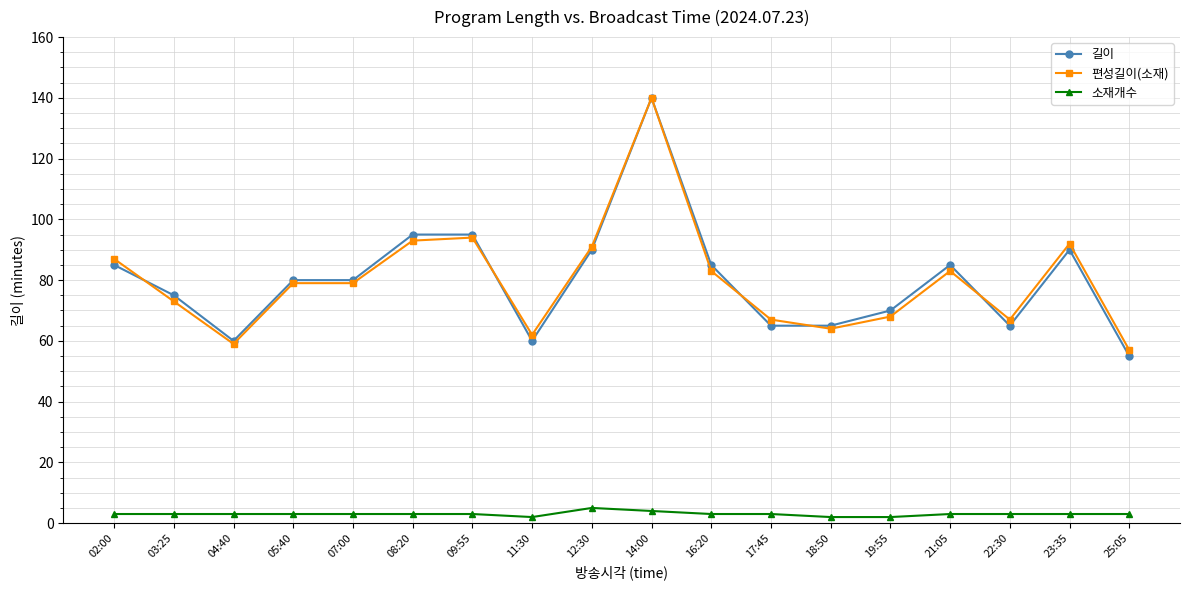

Reading left to right, list all the values displayed in this chart.

길이: 02:00=85	03:25=75	04:40=60	05:40=80	07:00=80	08:20=95	09:55=95	11:30=60	12:30=90	14:00=140	16:20=85	17:45=65	18:50=65	19:55=70	21:05=85	22:30=65	23:35=90	25:05=55
편성길이(소재): 02:00=87	03:25=73	04:40=59	05:40=79	07:00=79	08:20=93	09:55=94	11:30=62	12:30=91	14:00=140	16:20=83	17:45=67	18:50=64	19:55=68	21:05=83	22:30=67	23:35=92	25:05=57
소재개수: 02:00=3	03:25=3	04:40=3	05:40=3	07:00=3	08:20=3	09:55=3	11:30=2	12:30=5	14:00=4	16:20=3	17:45=3	18:50=2	19:55=2	21:05=3	22:30=3	23:35=3	25:05=3